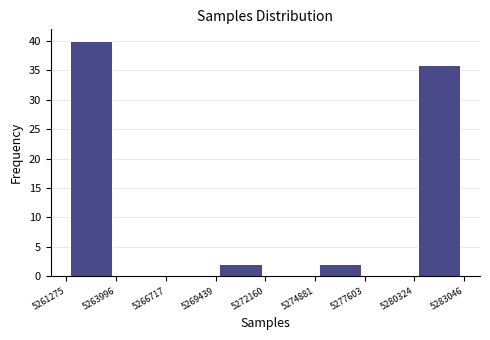

Reading left to right, list every bar in this chart as the range it spans on the x-axis followed by its height. The values are not printed on the chart, so give them approximately, as read against the axis.

5261275 to 5263996: 40
5263996 to 5266717: 0
5266717 to 5269439: 0
5269439 to 5272160: 2
5272160 to 5274881: 0
5274881 to 5277603: 2
5277603 to 5280324: 0
5280324 to 5283046: 36